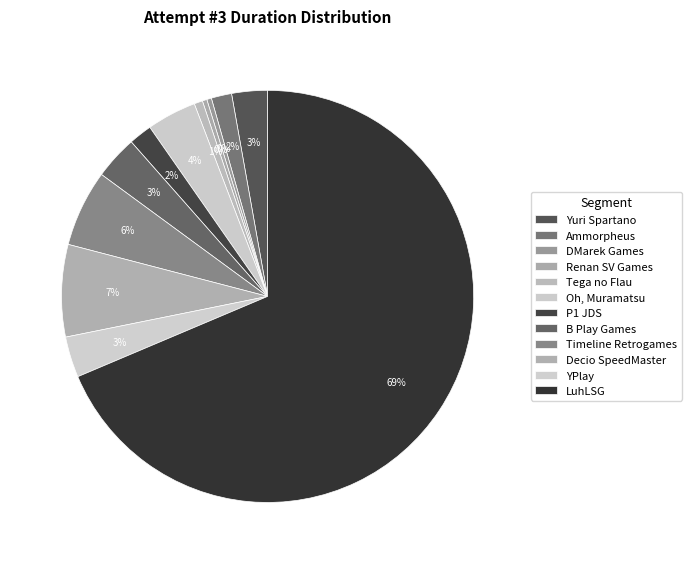

How many segments does this pie chart have?

12